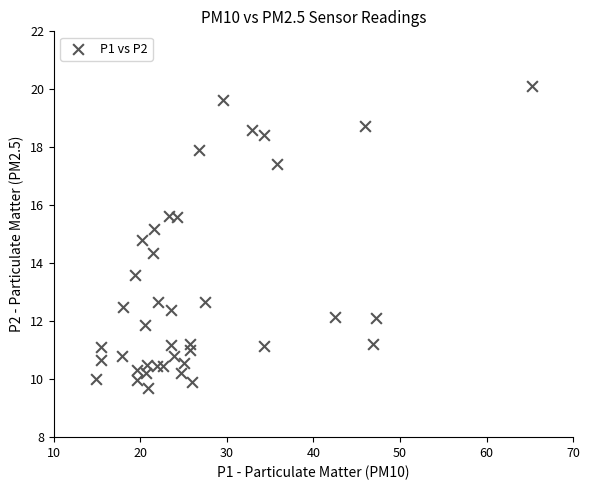

What is the range of X values (max minus min)?

50.3